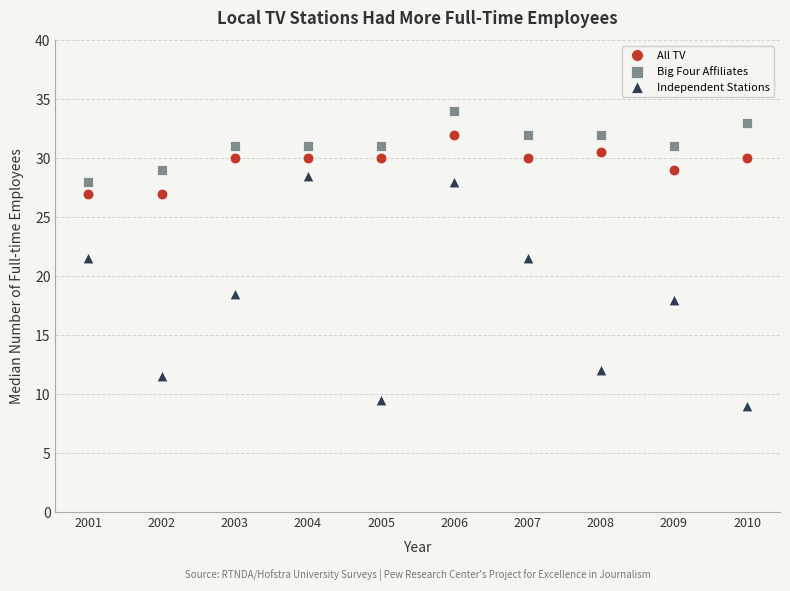

What are all the series names shown in the legend?

All TV, Big Four Affiliates, Independent Stations